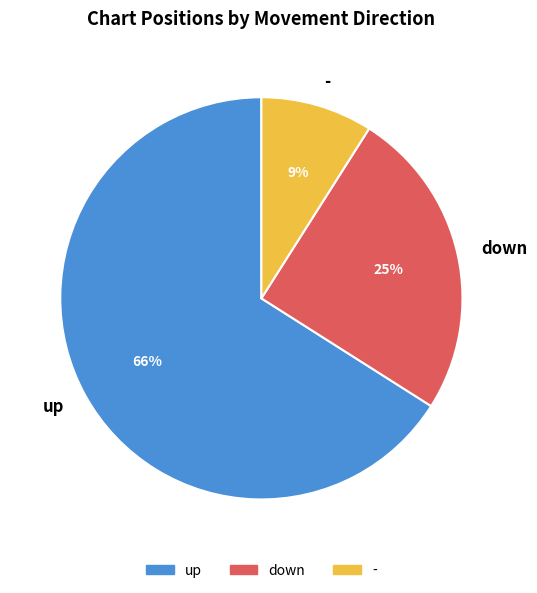

Do up and down together represent more than half of the pie?

Yes